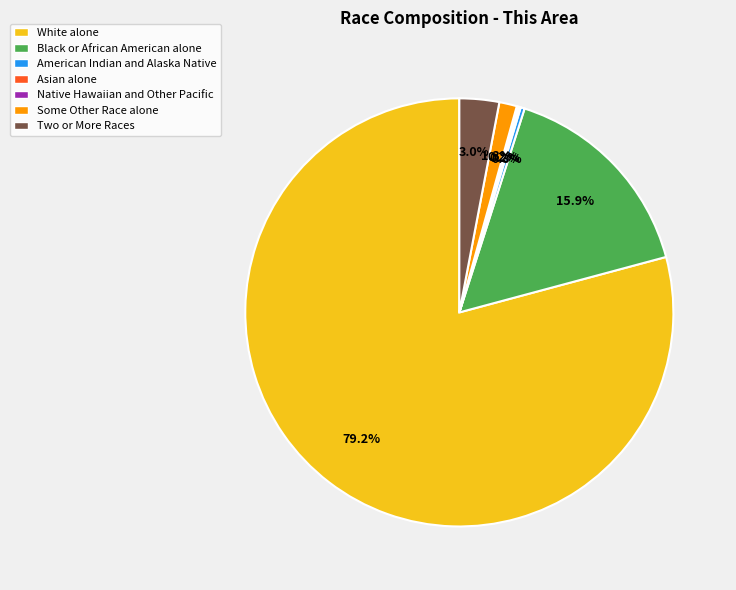

To the nearest percent, what is the difference between the largest and smallest slice percentages?

79%